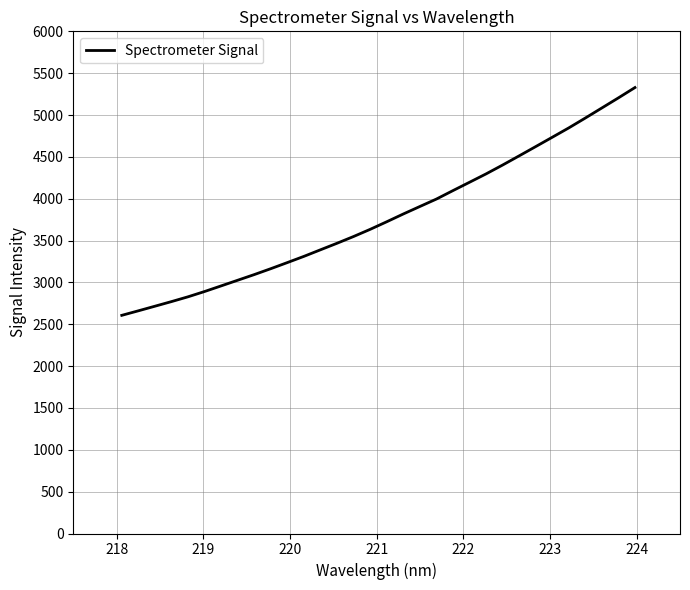

What is the greatest value displayed?

5328.3